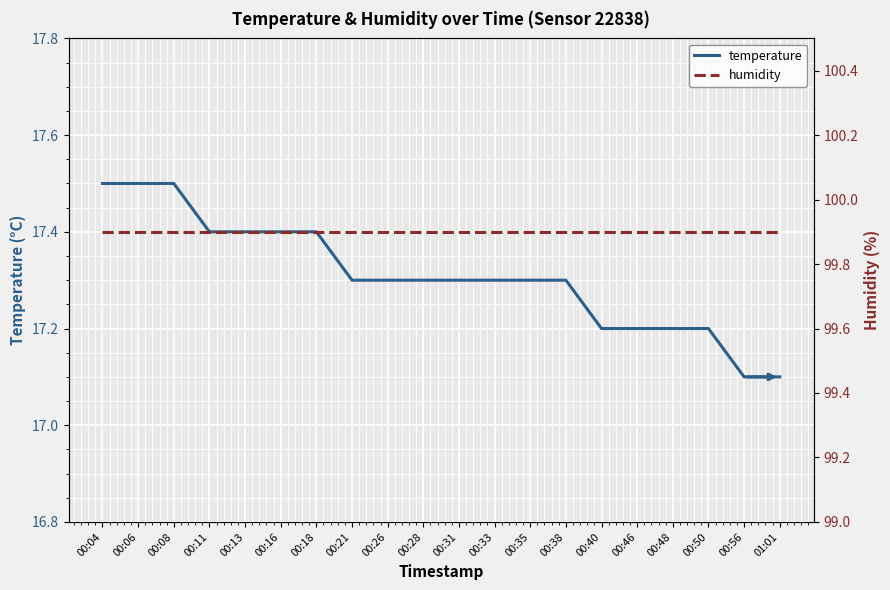

What is the difference between the highest and lowest values at 00:13?

82.5